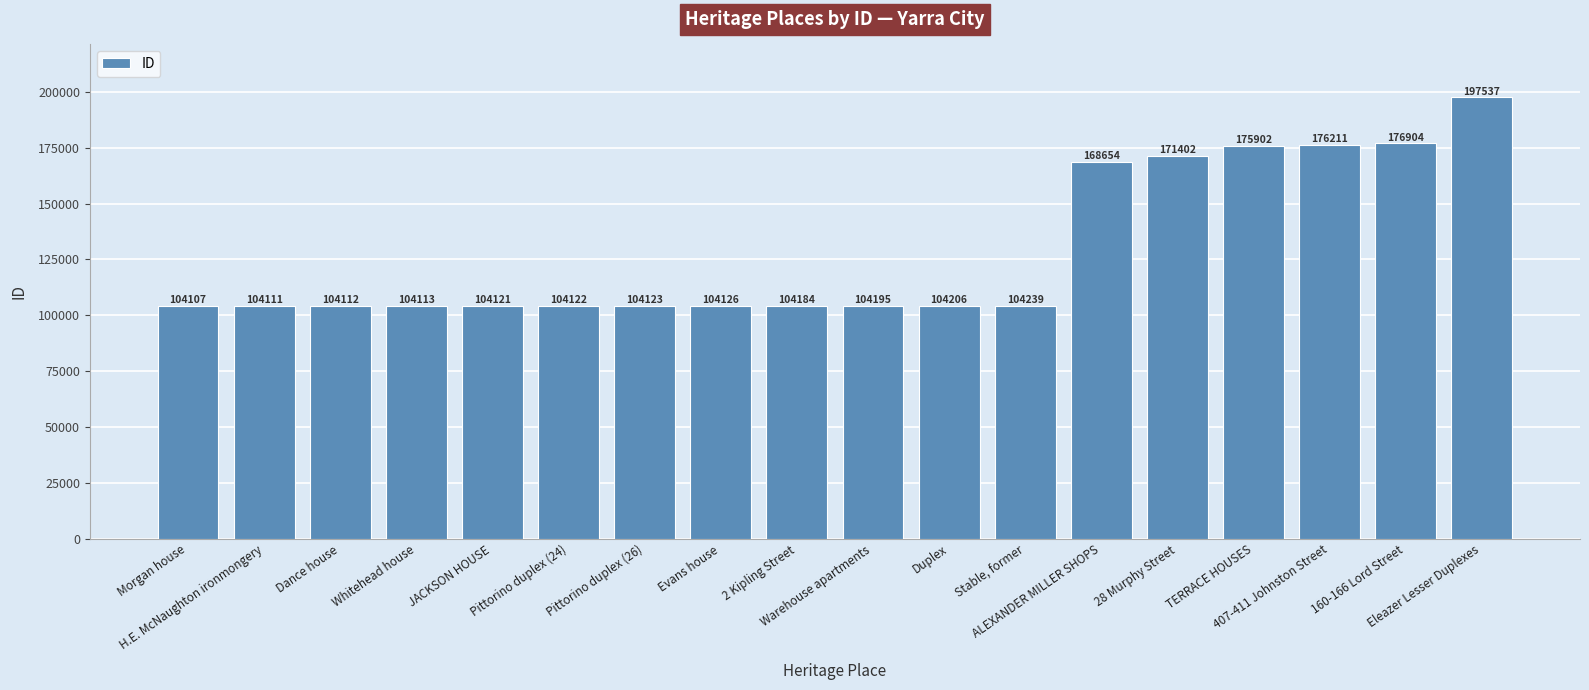

Which has a higher value, Pittorino duplex (24) or Morgan house?

Pittorino duplex (24)